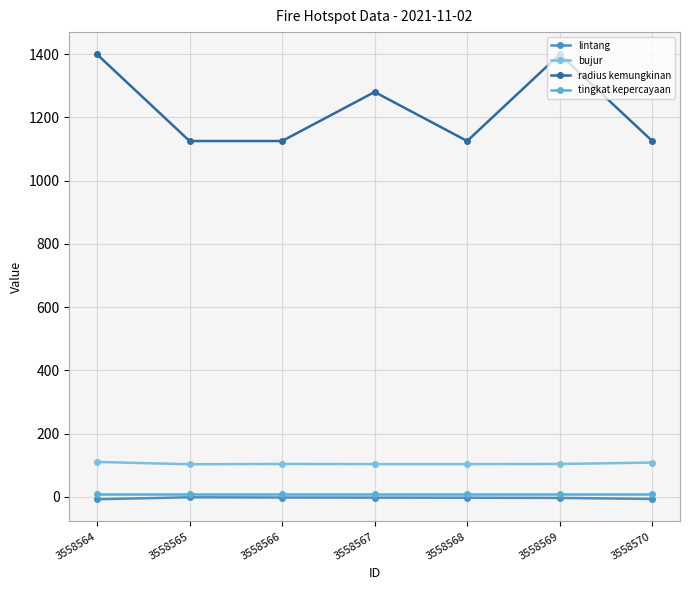

Which series has the largest total across all categories?

radius kemungkinan